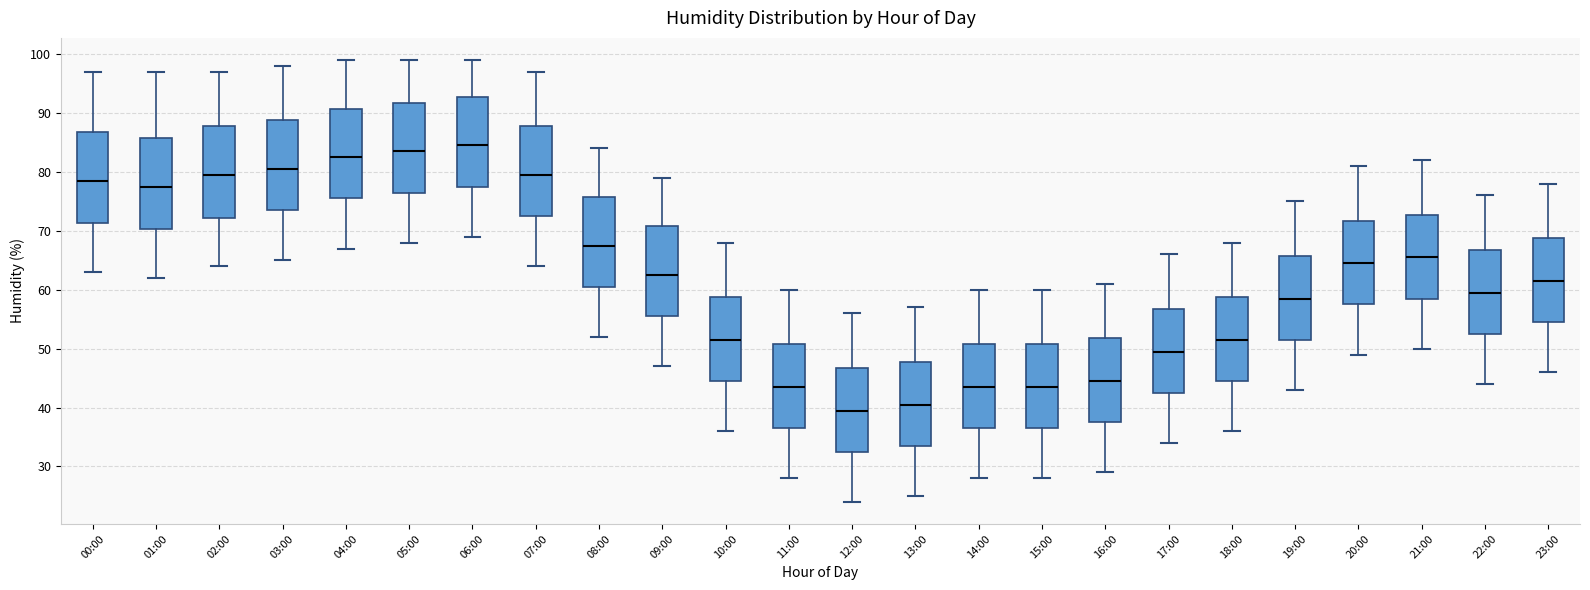

Which box has the lowest median line?

12:00